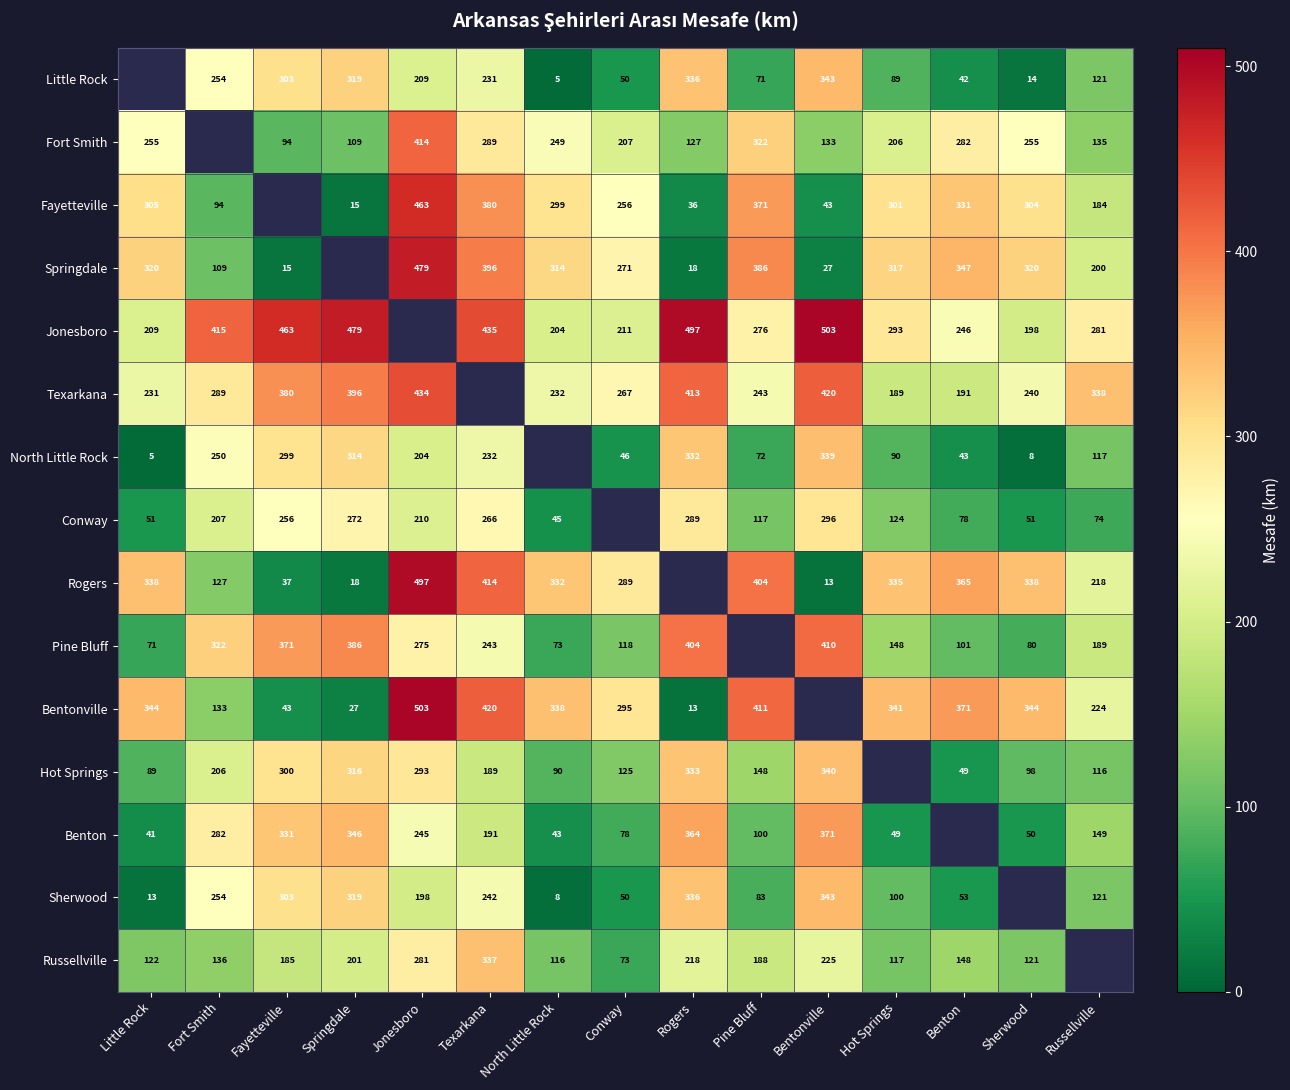

The value of Texarkana at Little Rock is 231. True or false?

True